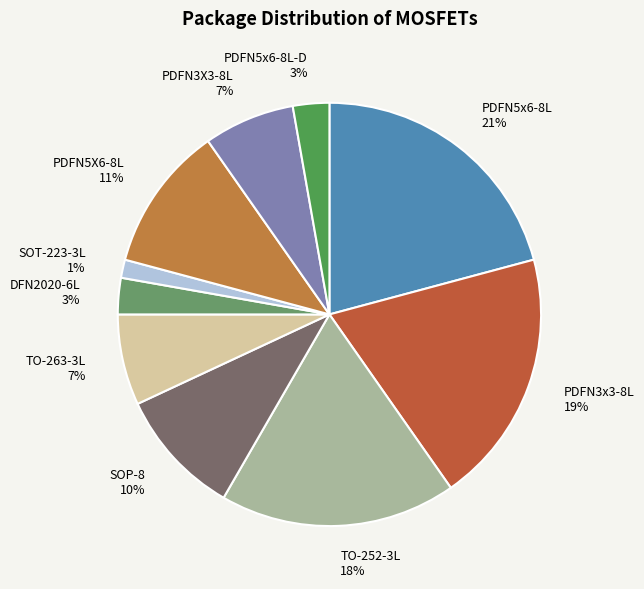

Combined, do SOT-223-3L and PDFN3x3-8L account for over 50%?

No